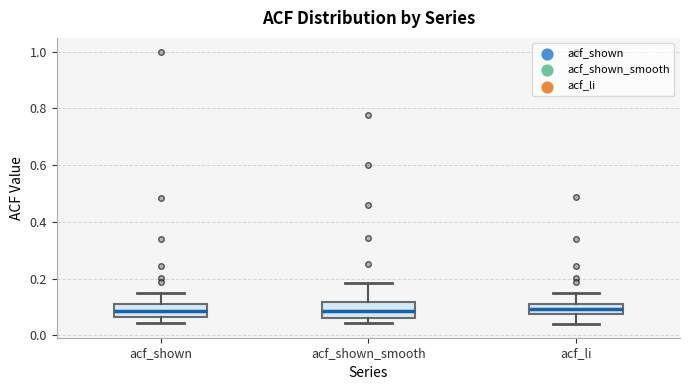

Where is the lower edge of the box for acf_shown_smooth on the y-axis? The values are not printed on the chart, so give them approximately, as read against the axis.

0.06